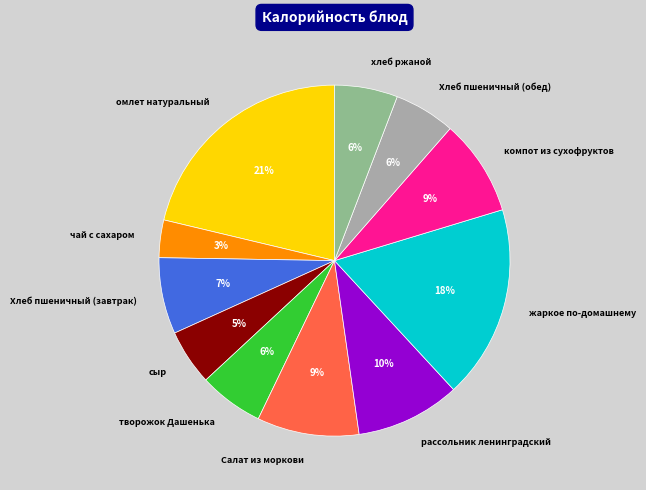

To the nearest percent, what is the difference between the largest and smallest slice percentages?

18%